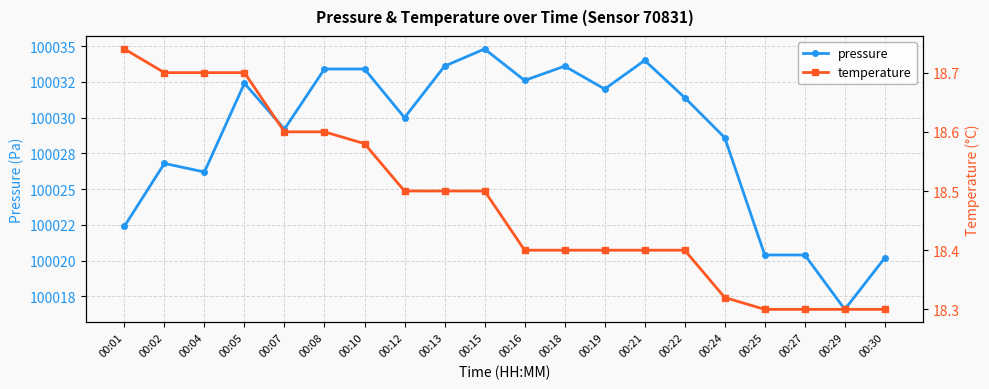

Is it true that temperature equals 18.4 at 00:18?

True